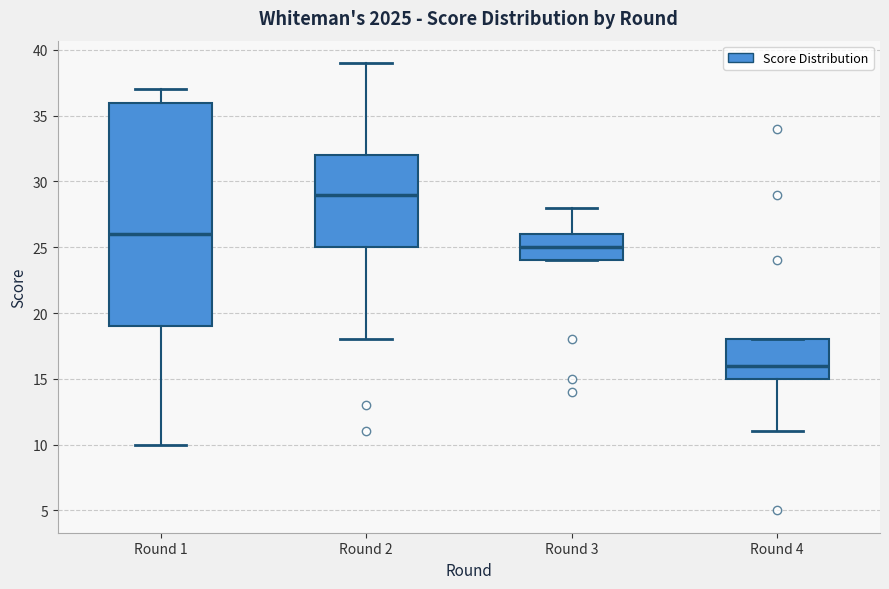

Reading left to right, transcribe this box plot: for each box, give where its median line is, the range the box spans, and where its two whiskers end, as read against the y-axis. The values are not printed on the chart, so give them approximately, as read against the axis.

Round 1: median 26, box 19 to 36, whiskers 10 to 37
Round 2: median 29, box 25 to 32, whiskers 18 to 39
Round 3: median 25, box 24 to 26, whiskers 24 to 28
Round 4: median 16, box 15 to 18, whiskers 11 to 18